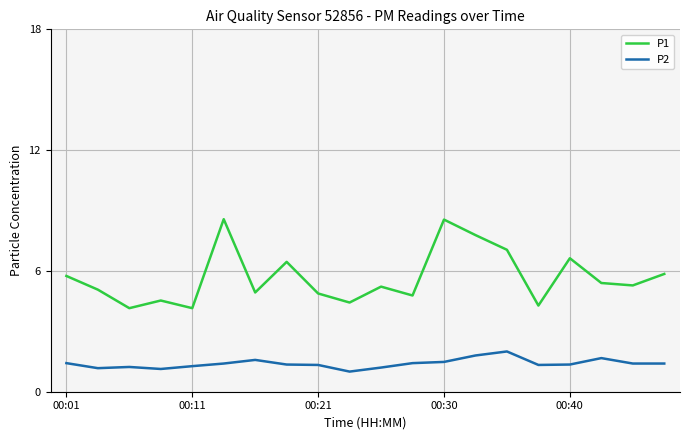

How many P2 values are between 1 and 2?

20